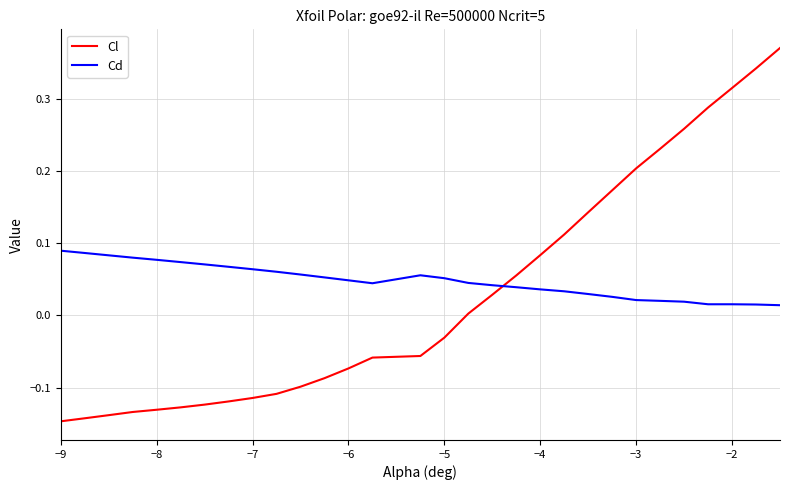

Which series has the largest range (max minus min)?

Cl